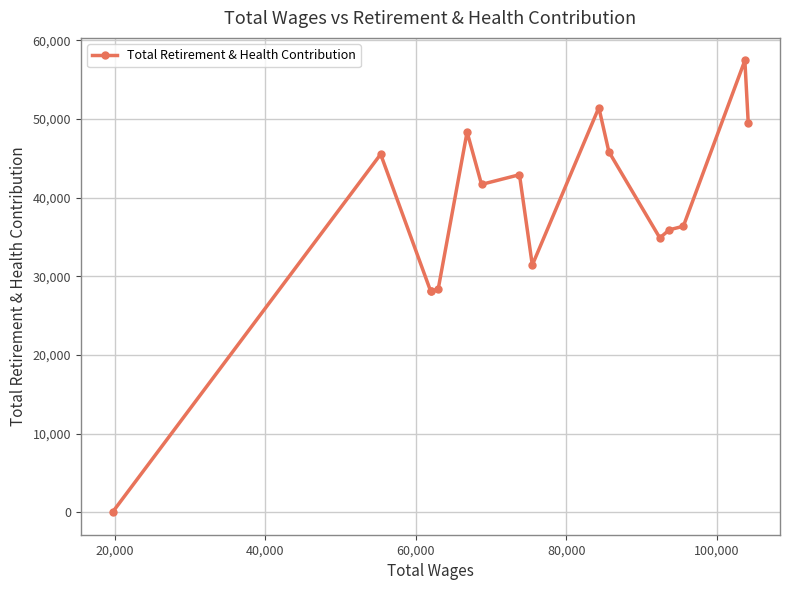

True or false: the data has more than 1 interior local peaks.

True